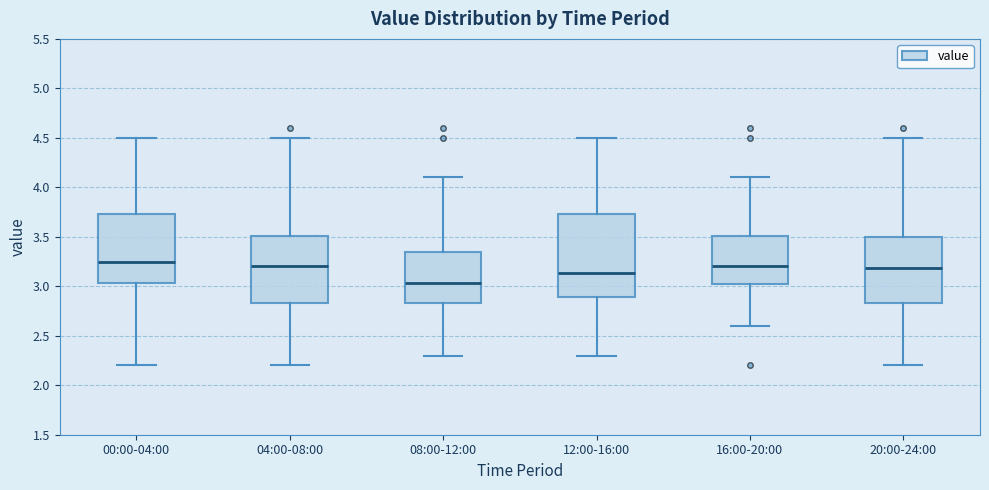

Reading left to right, transcribe this box plot: for each box, give where its median line is, the range the box spans, and where its two whiskers end, as read against the y-axis. The values are not printed on the chart, so give them approximately, as read against the axis.

00:00-04:00: median 3.25, box 3.05 to 3.75, whiskers 2.20 to 4.50
04:00-08:00: median 3.20, box 2.85 to 3.50, whiskers 2.20 to 4.50
08:00-12:00: median 3.05, box 2.85 to 3.35, whiskers 2.30 to 4.10
12:00-16:00: median 3.15, box 2.90 to 3.75, whiskers 2.30 to 4.50
16:00-20:00: median 3.20, box 3.00 to 3.50, whiskers 2.60 to 4.10
20:00-24:00: median 3.20, box 2.85 to 3.50, whiskers 2.20 to 4.50